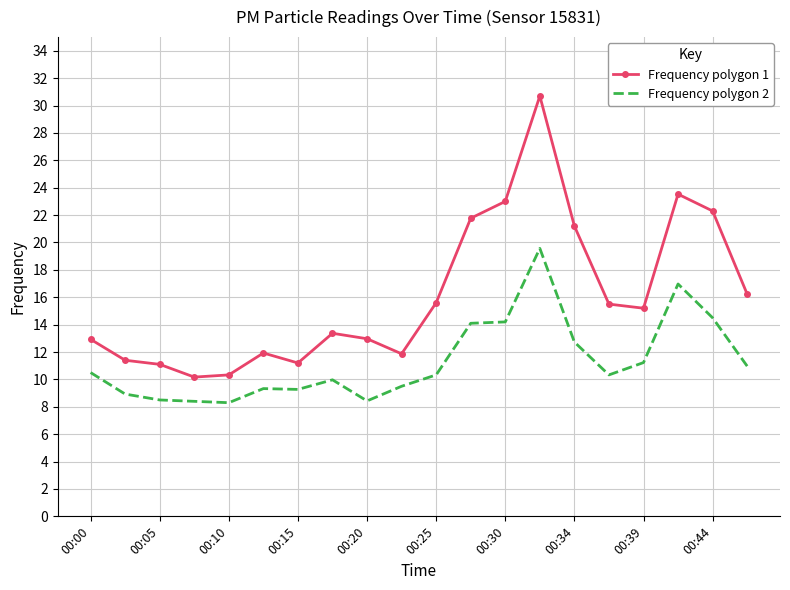

What is the maximum value for Frequency polygon 2?

19.6